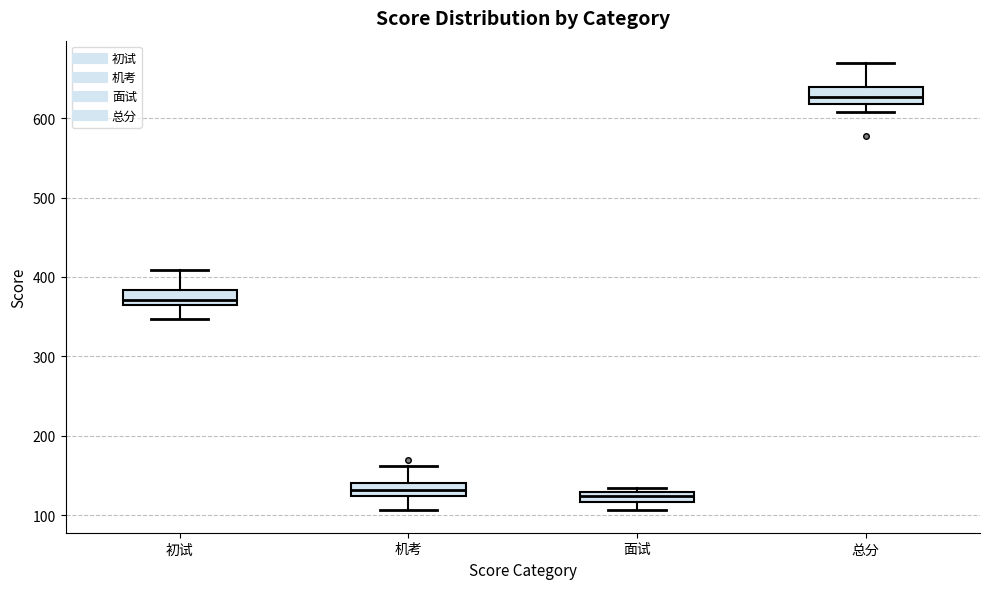

Where does the median line of the box for 机考 sit on the y-axis? The values are not printed on the chart, so give them approximately, as read against the axis.

130